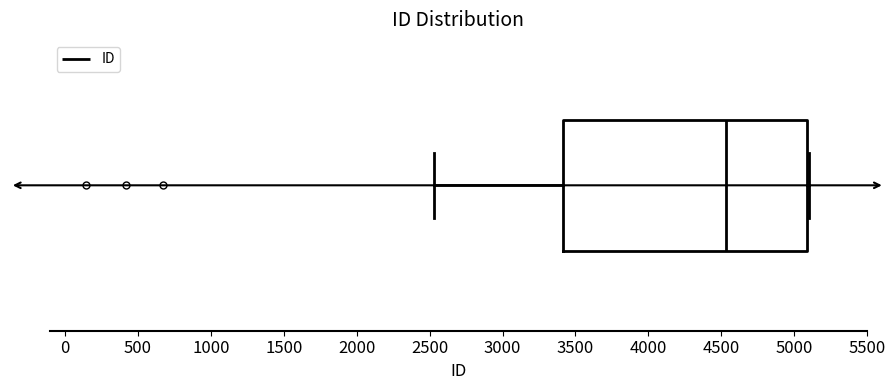

Read this box plot against the x-axis: the position of the median line, the range covered by the box, and the ends of both whiskers. The values are not printed on the chart, so give them approximately, as read against the axis.

median 4550, box 3400 to 5100, whiskers 2550 to 5100